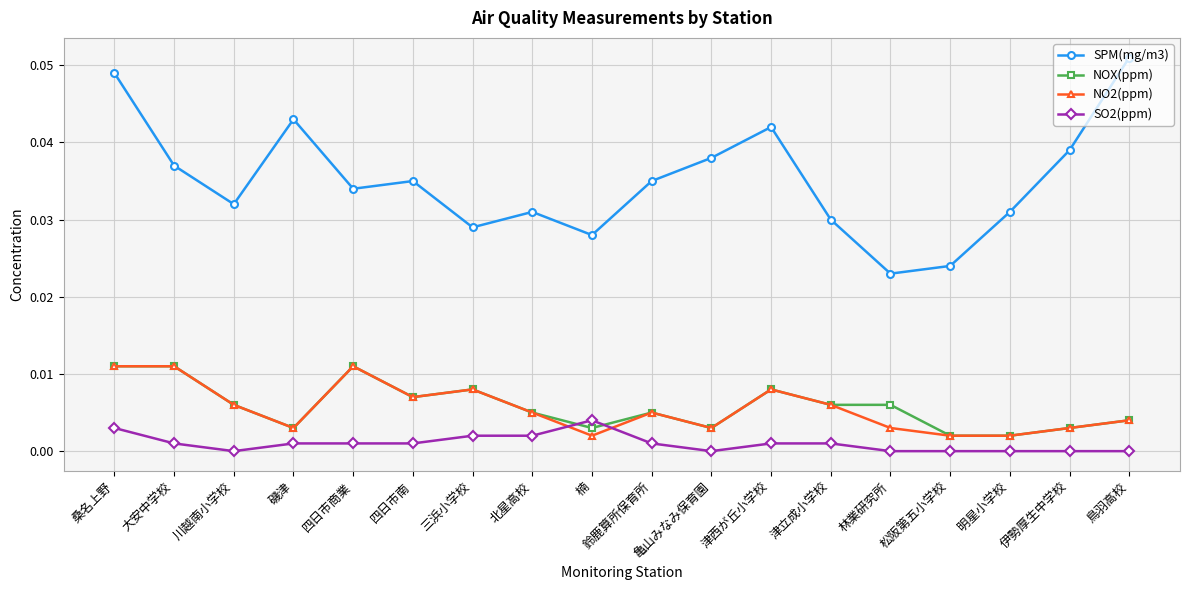

What position from the right is 北星高校?

11